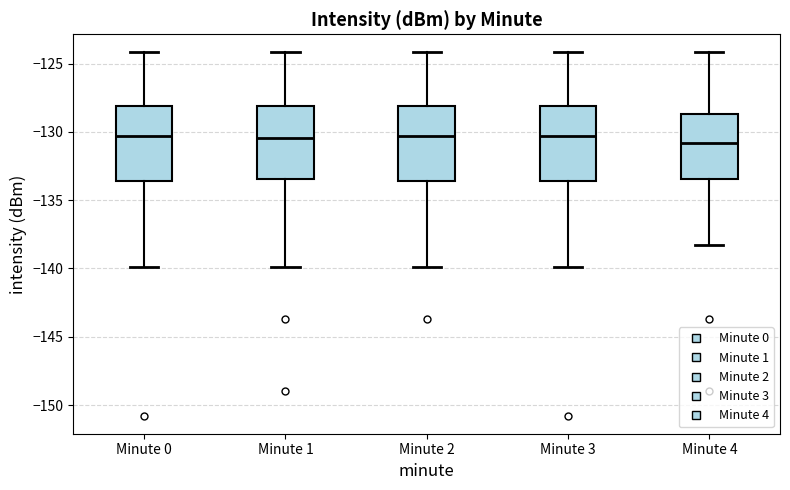

Reading left to right, transcribe this box plot: for each box, give where its median line is, the range the box spans, and where its two whiskers end, as read against the y-axis. The values are not printed on the chart, so give them approximately, as read against the axis.

Minute 0: median -130.5, box -133.5 to -128.0, whiskers -140.0 to -124.0
Minute 1: median -130.5, box -133.5 to -128.0, whiskers -140.0 to -124.0
Minute 2: median -130.5, box -133.5 to -128.0, whiskers -140.0 to -124.0
Minute 3: median -130.5, box -133.5 to -128.0, whiskers -140.0 to -124.0
Minute 4: median -131.0, box -133.5 to -128.5, whiskers -138.5 to -124.0